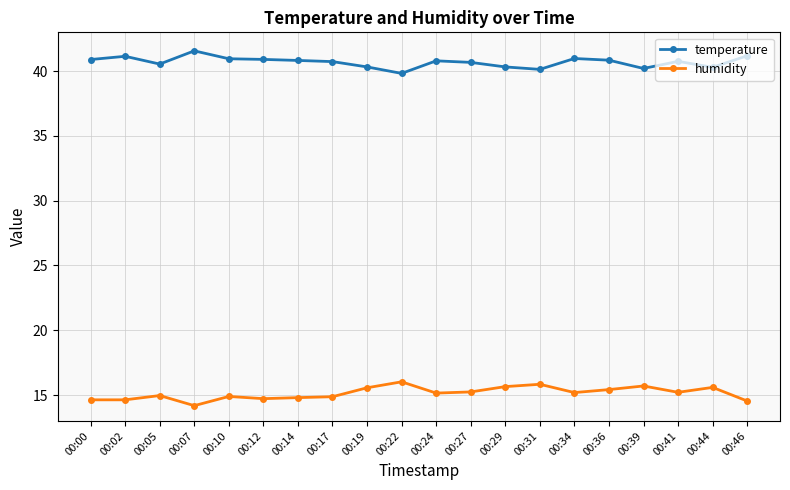

At how many categories does at least one series exceed 27?

20